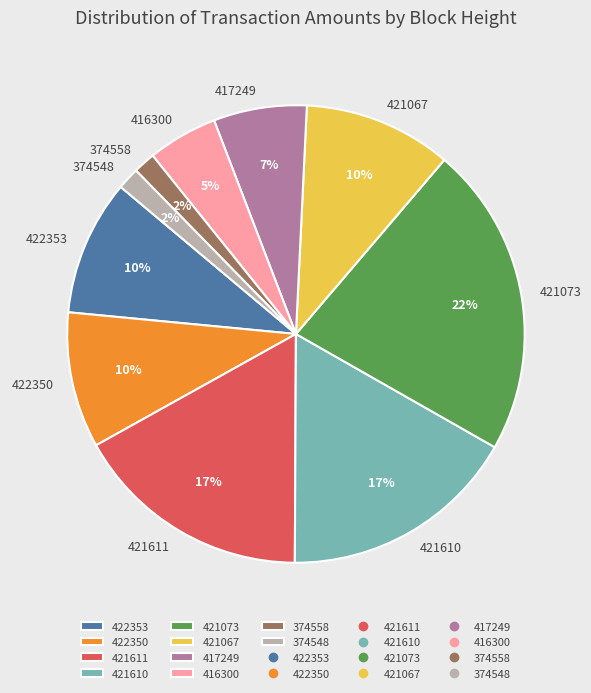

Does 374548 account for over 50% of the chart?

No